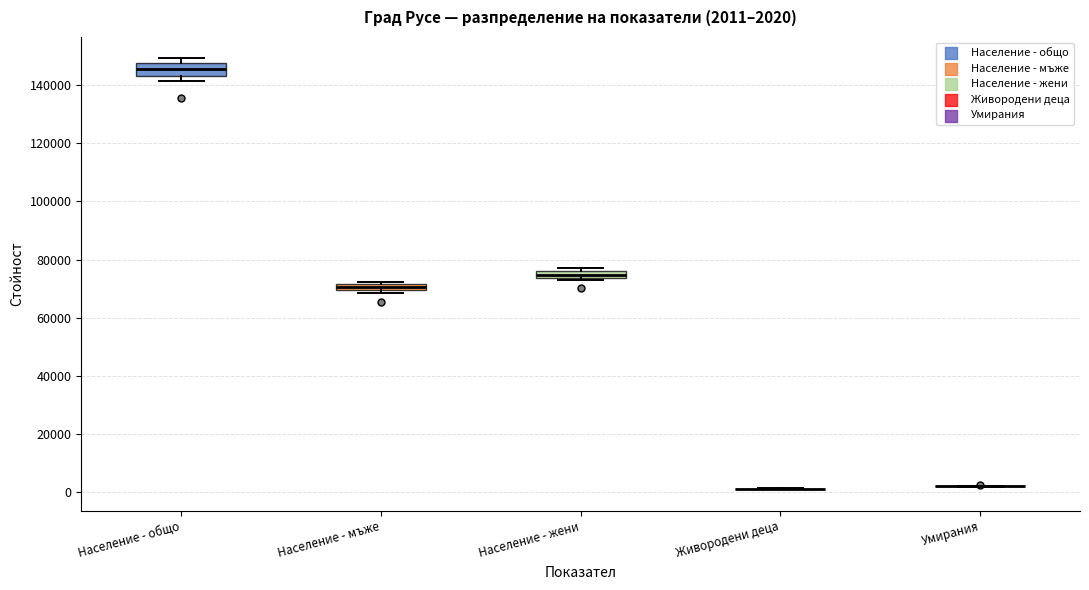

Which box is the tallest, from its lower edge to its upper edge?

Население - общо